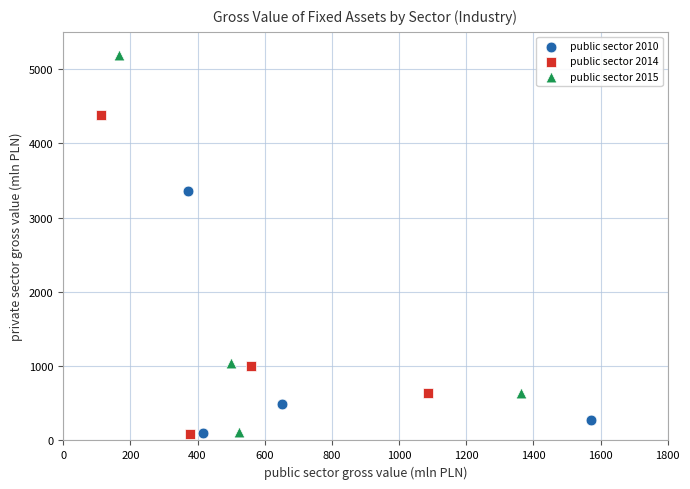

Which series has the widest spread of Y values?

public sector 2015